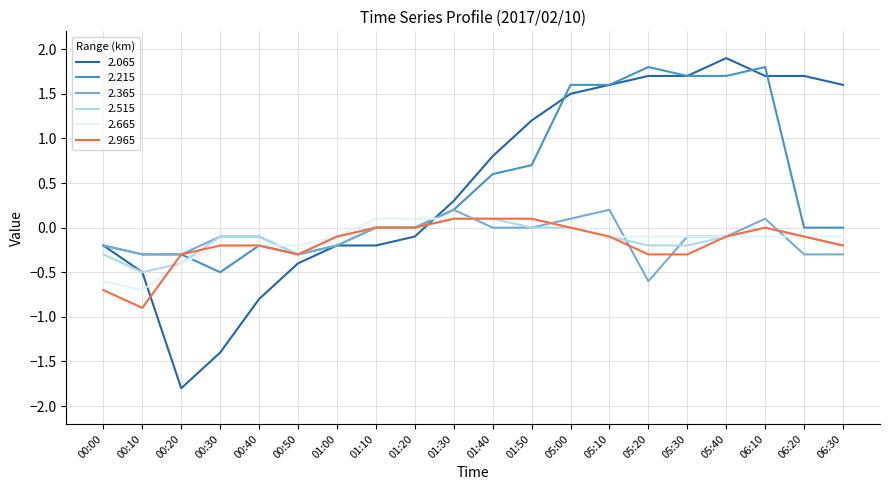

Which series has the largest range (max minus min)?

2.065